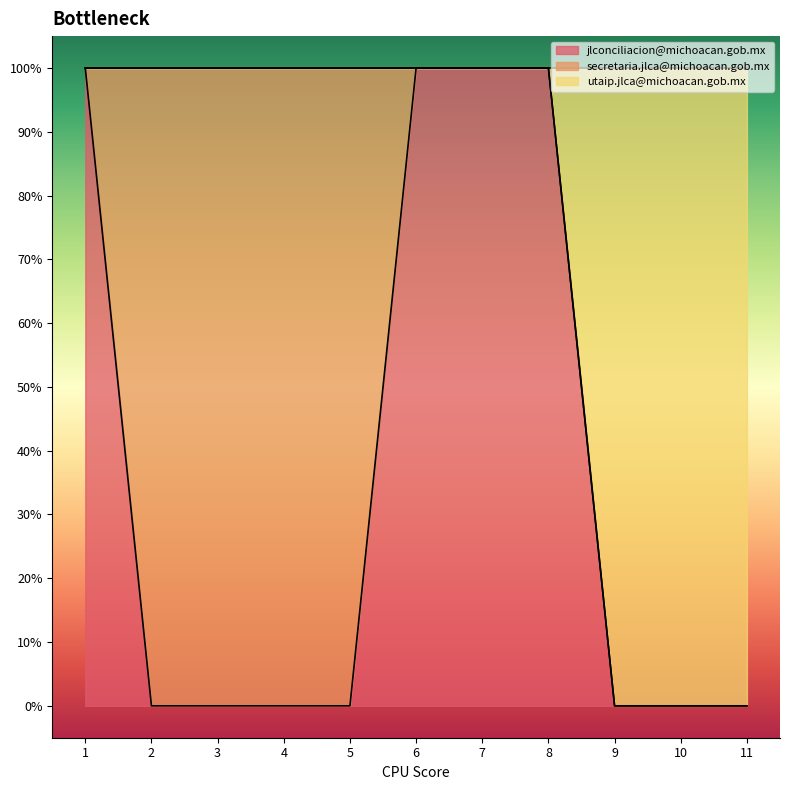

What is the difference between the highest and lowest values at 5?

1